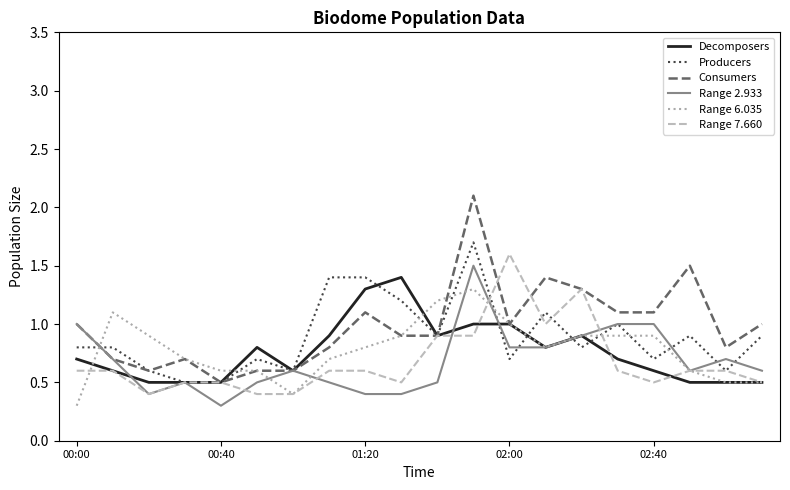

Which series has the largest range (max minus min)?

Consumers